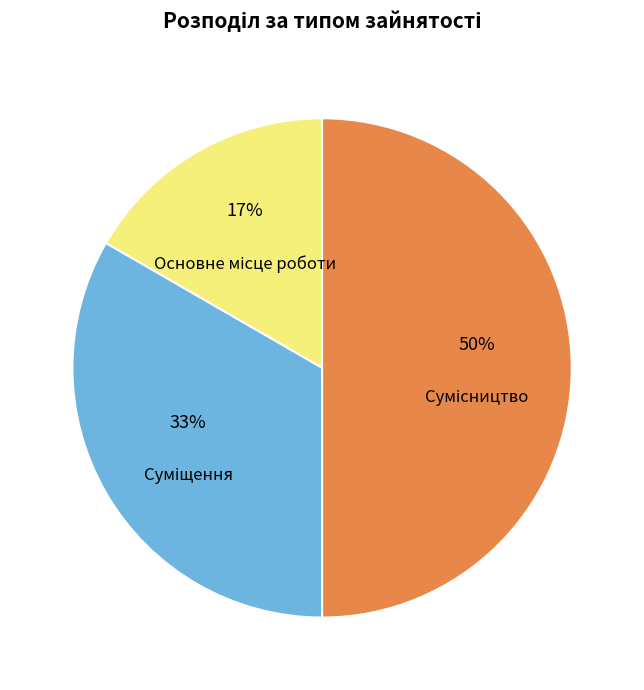

To the nearest percent, what is the difference between the largest and smallest slice percentages?

33%